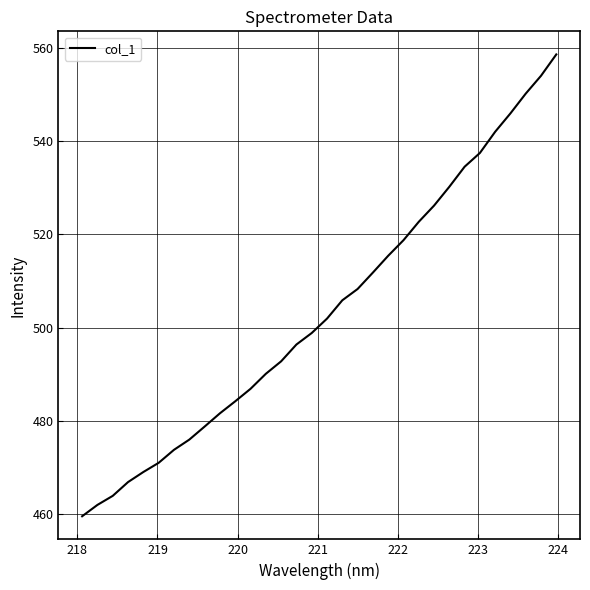

What is the smallest value displayed?

459.5